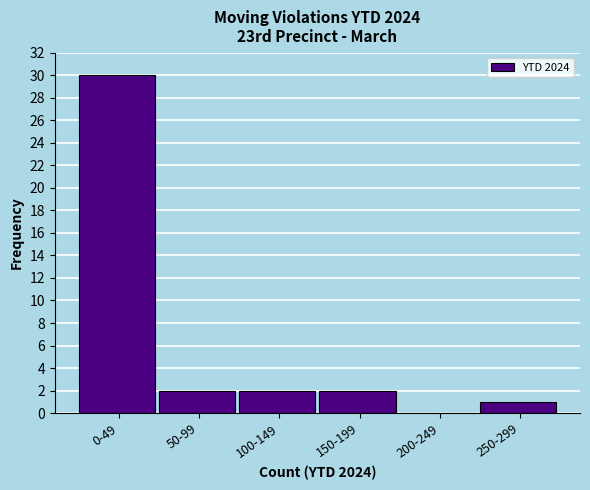

Reading left to right, transcribe all the data shown in this chart.

0-49=30	50-99=2	100-149=2	150-199=2	200-249=0	250-299=1